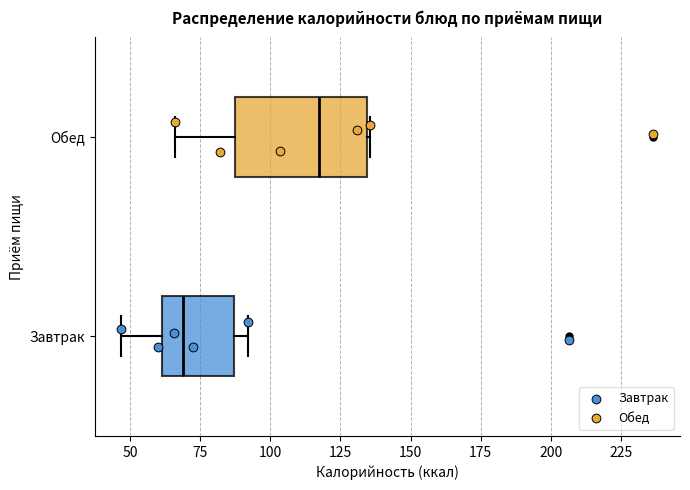

Reading bottom to top, read every box against the x-axis: the position of its median line, the range the box covers, and the ends of its whiskers. The values are not printed on the chart, so give them approximately, as read against the axis.

Завтрак: median 70, box 60 to 85, whiskers 45 to 90
Обед: median 115, box 85 to 135, whiskers 65 to 135